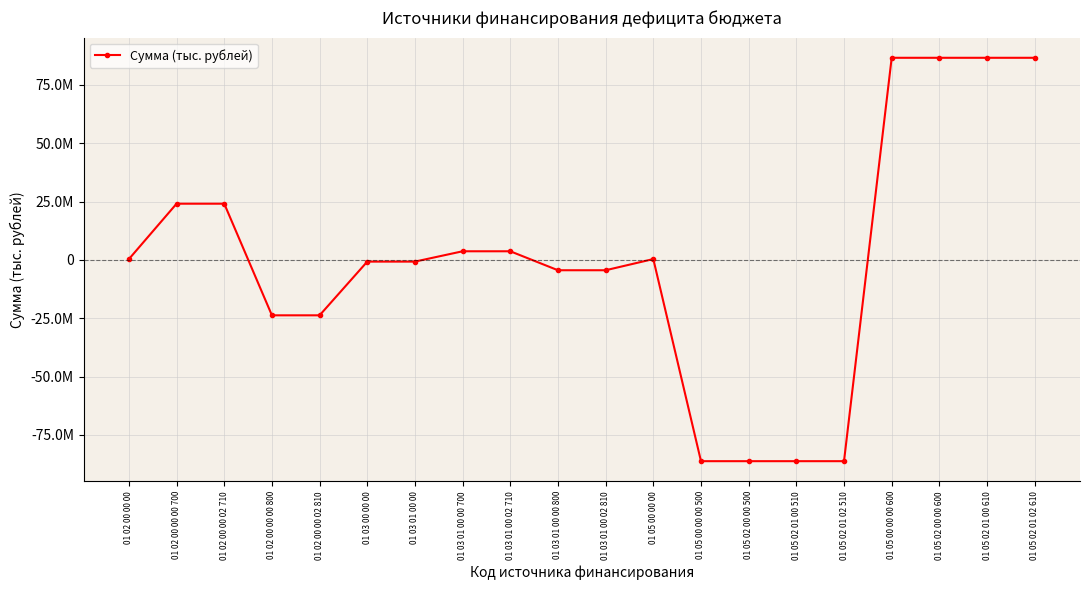

What is the ratio of the value at 01 03 01 00 02 710 to the value at 01 02 00 00 00?

10.9